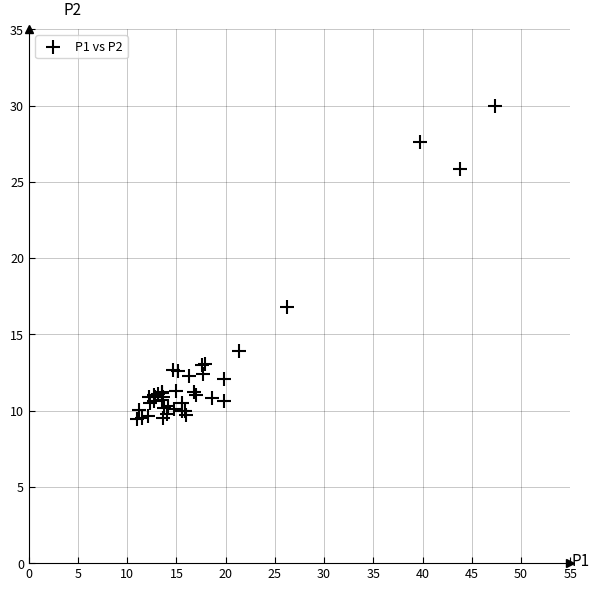

What Y value in the scatter plot is closest to 19?

16.8